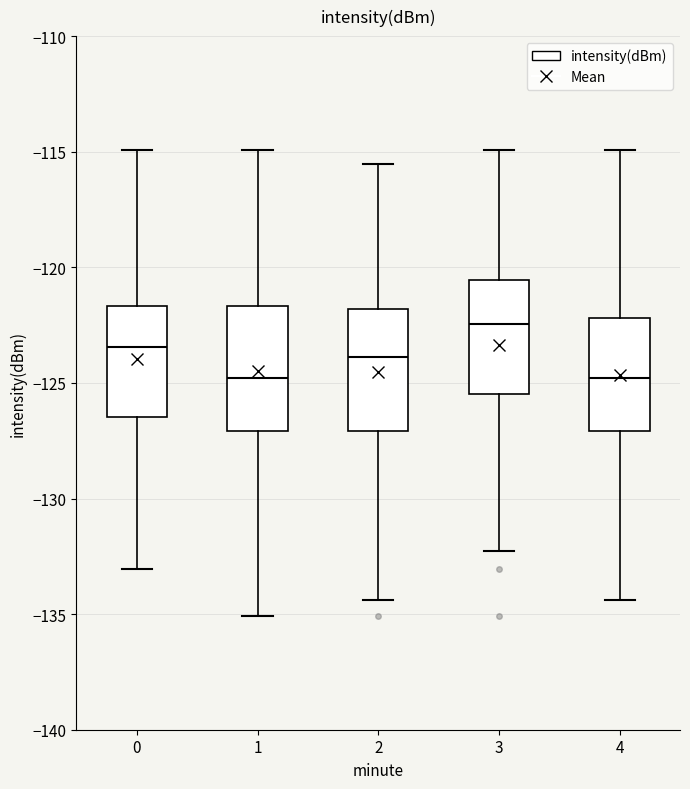

Which box's median line is the highest?

3